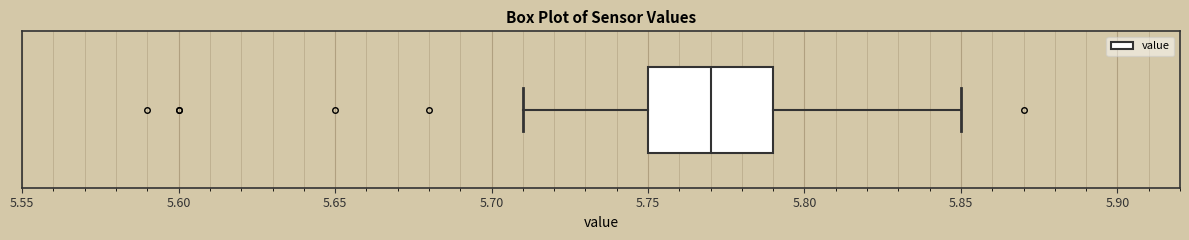

Transcribe this box plot: give where the median line is, the range the box spans, and where the two whiskers end, as read against the x-axis. The values are not printed on the chart, so give them approximately, as read against the axis.

median 5.77, box 5.75 to 5.79, whiskers 5.71 to 5.85